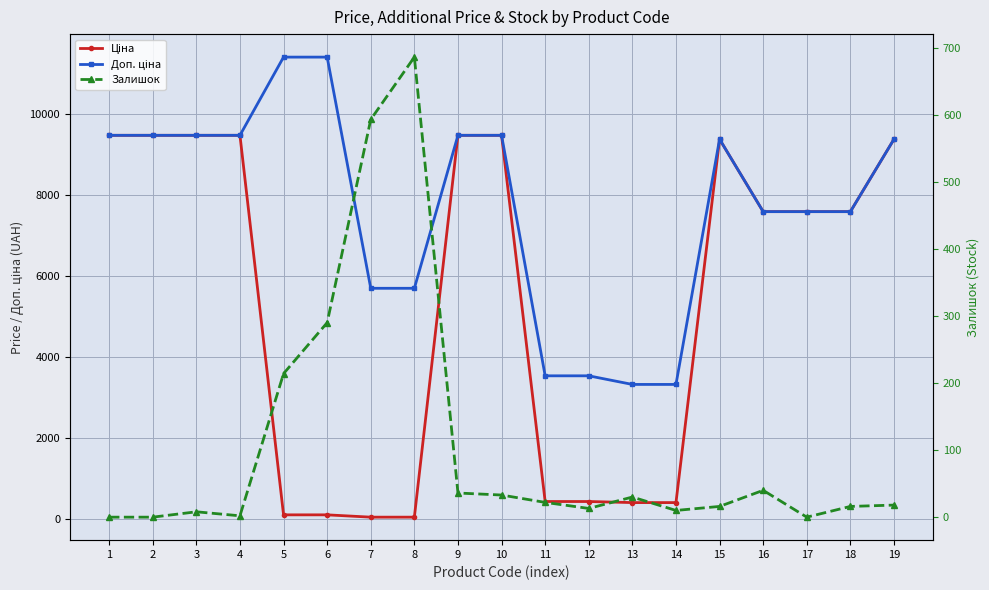

How many interior local peaks does the Ціна series have?

1